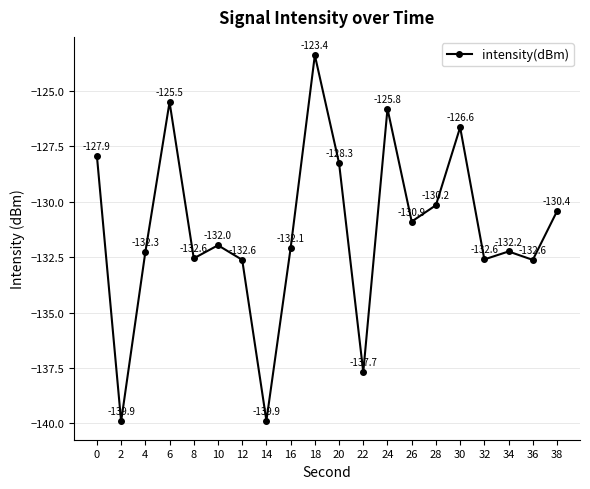

Is this an area chart (filled region under the line)?

No